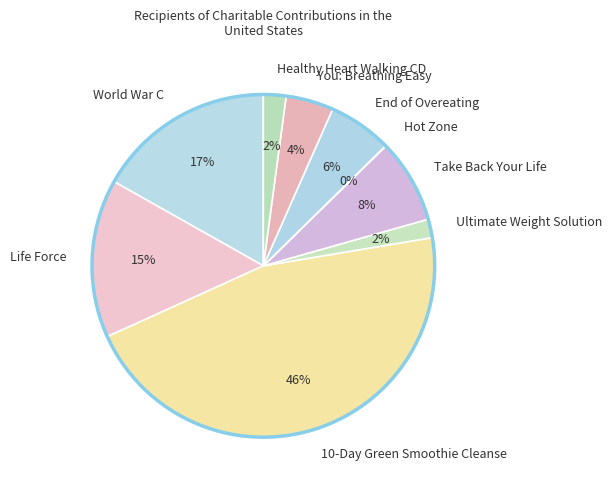

Is Healthy Heart Walking CD the majority of the pie?

No